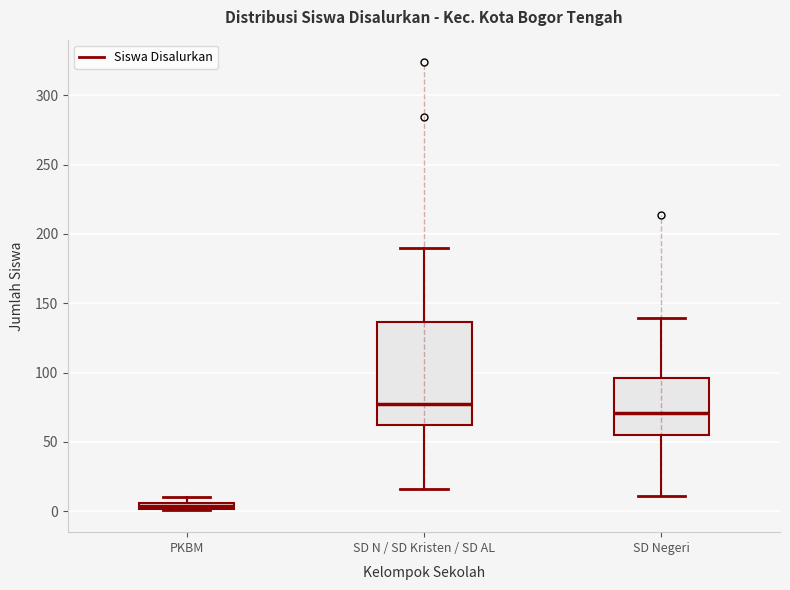

Where is the lower edge of the box for PKBM on the y-axis? The values are not printed on the chart, so give them approximately, as read against the axis.

0